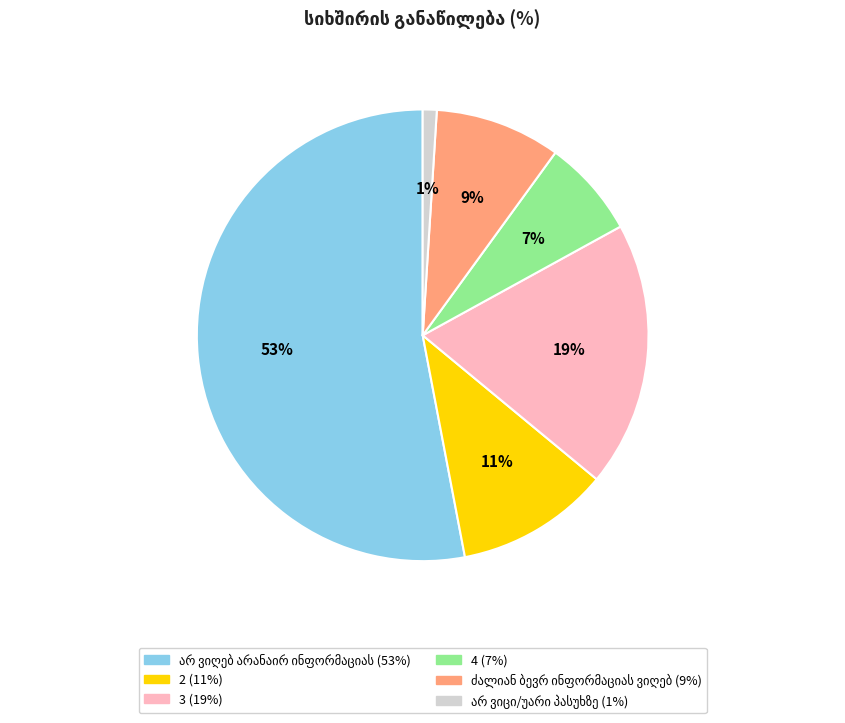

Is there any slice that represents more than half of the pie?

Yes